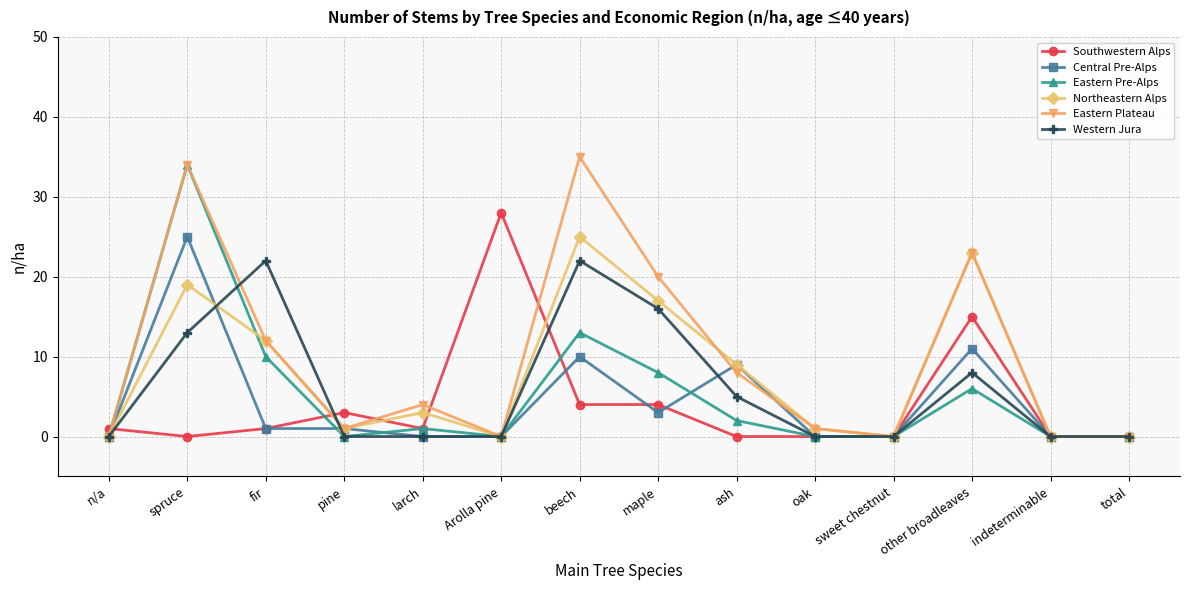

At how many categories does at least one series exceed 2?

9